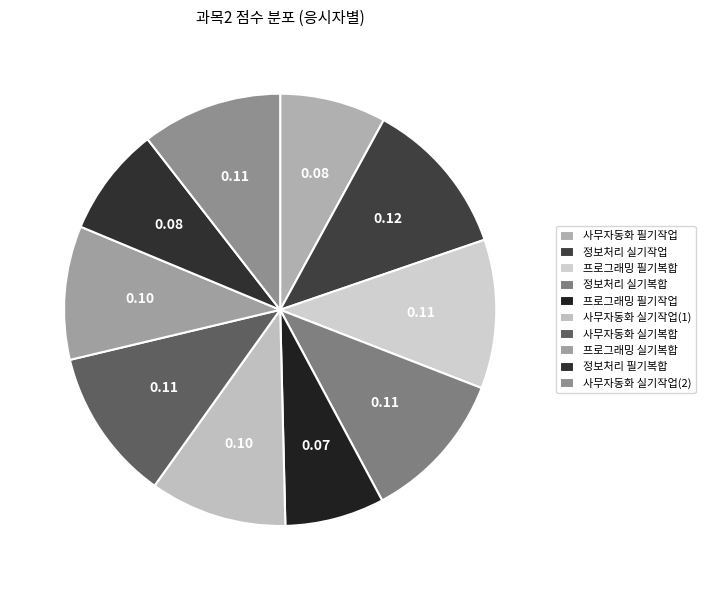

Is there a majority slice in this chart?

No